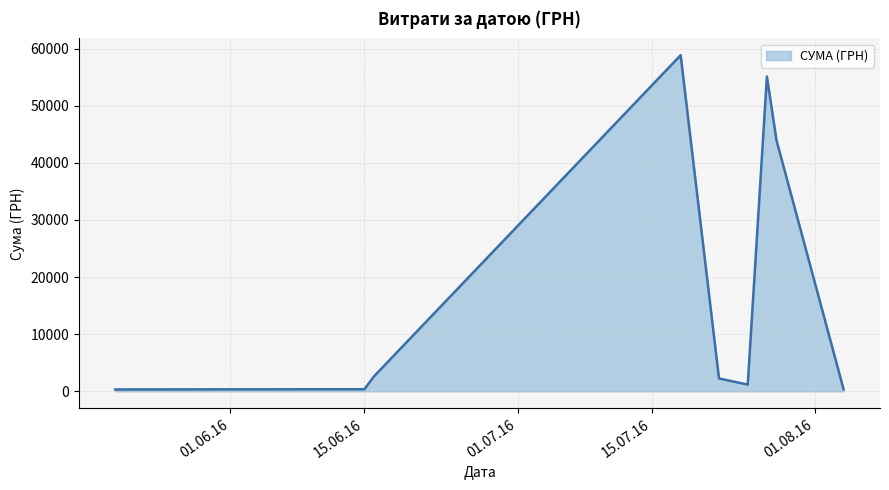

What is the difference between the second highest and minimum values?

54775.0